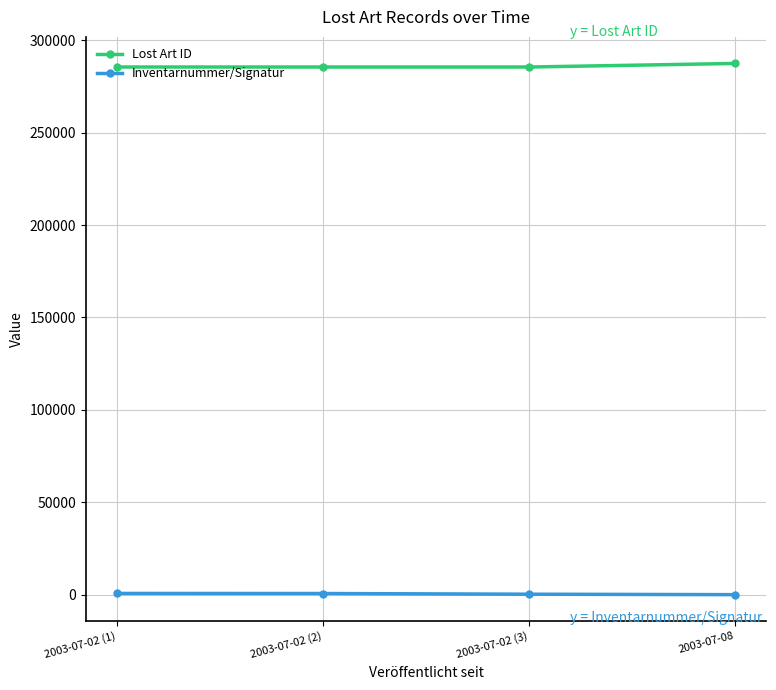

What is the difference between the Inventarnummer/Signatur values at 2003-07-02 (2) and 2003-07-02 (1)?

43